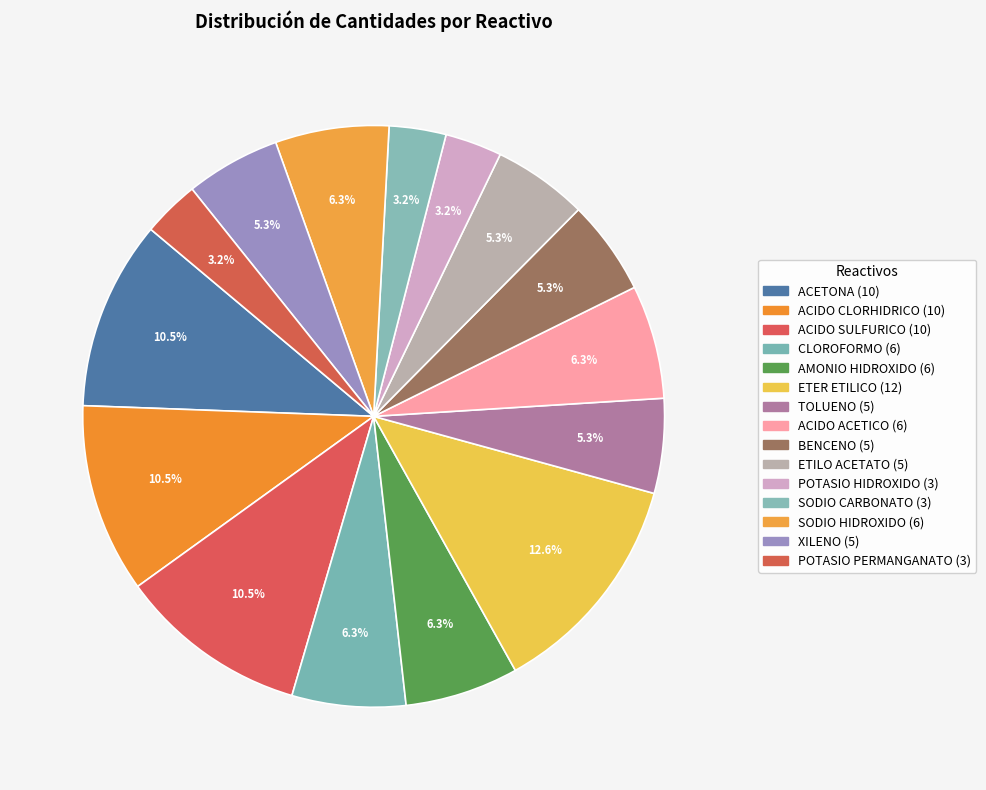

How many slices are in this pie chart?

15